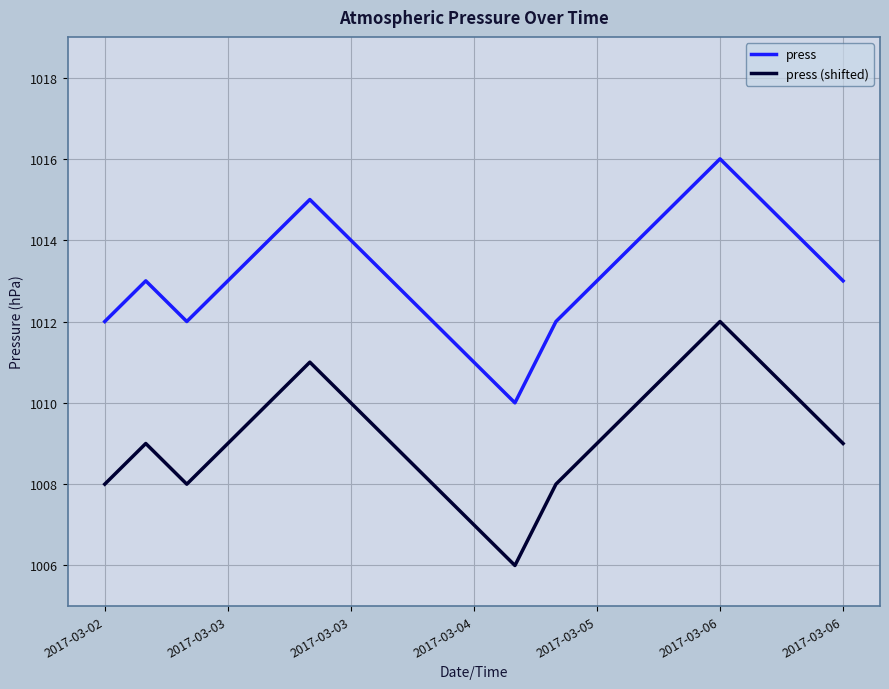

Which series has the largest total across all categories?

press